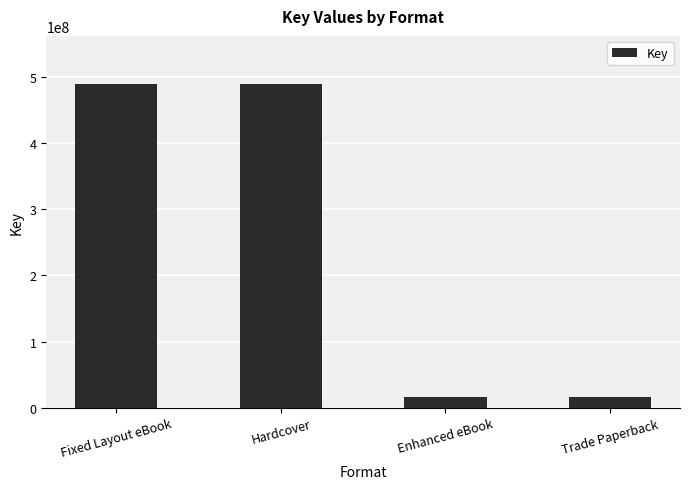

Is it true that the value at Hardcover is 168003426?

False